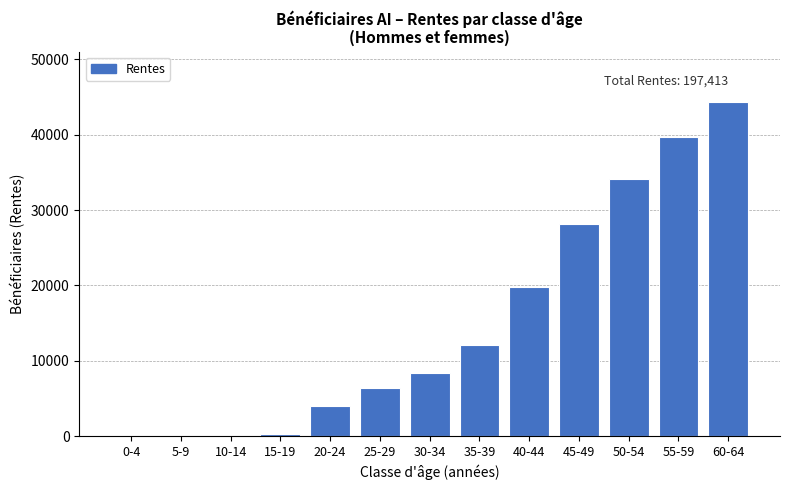

Reading left to right, extract all data points from this chart.

0-4=0	5-9=0	10-14=0	15-19=296	20-24=4067	25-29=6385	30-34=8410	35-39=12139	40-44=19746	45-49=28168	50-54=34111	55-59=39707	60-64=44384